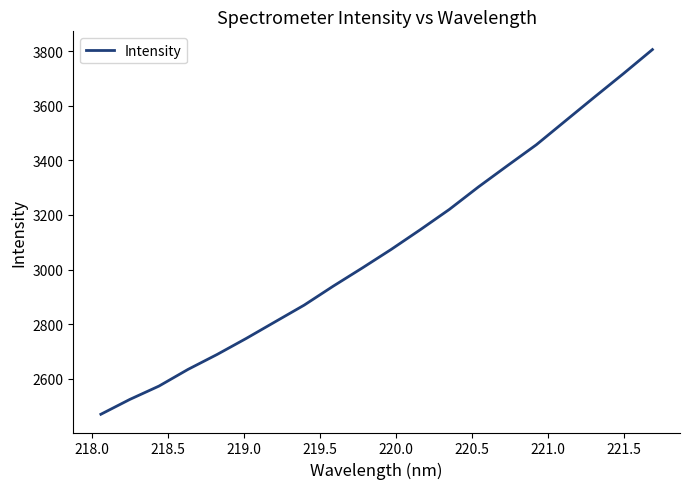

What is the minimum value shown in the chart?

2469.3